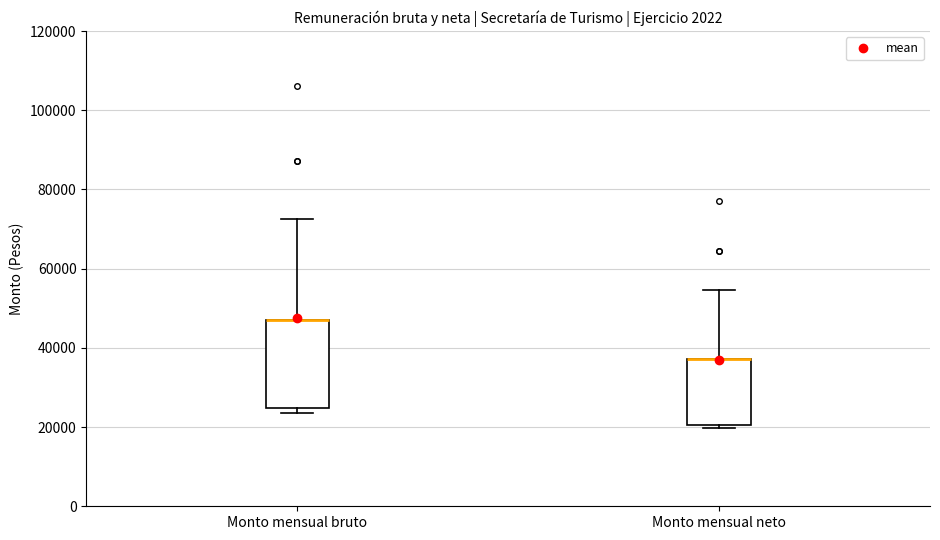

Comparing the boxes themselves (not the whiskers), which one is the tallest?

Monto mensual bruto